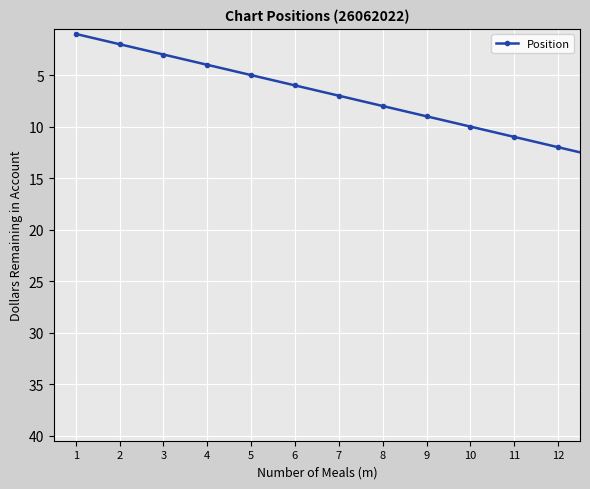

What is the value of the 12th point from the left?

12